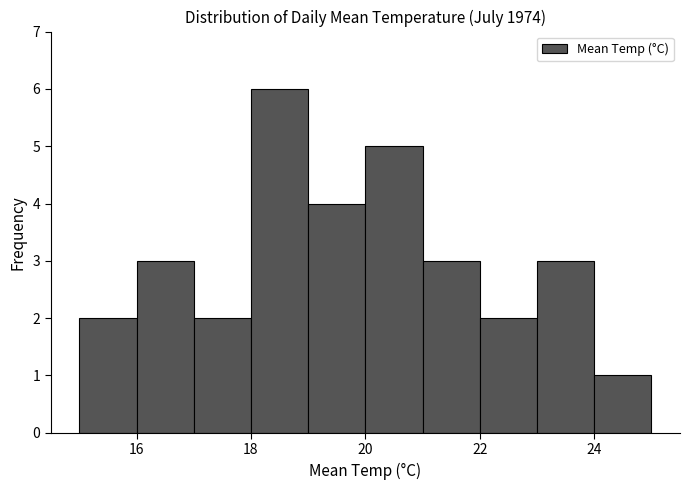

Reading left to right, transcribe this chart: for each bar, give the range it covers on the x-axis and its height. The values are not printed on the chart, so give them approximately, as read against the axis.

15 to 16: 2
16 to 17: 3
17 to 18: 2
18 to 19: 6
19 to 20: 4
20 to 21: 5
21 to 22: 3
22 to 23: 2
23 to 24: 3
24 to 25: 1